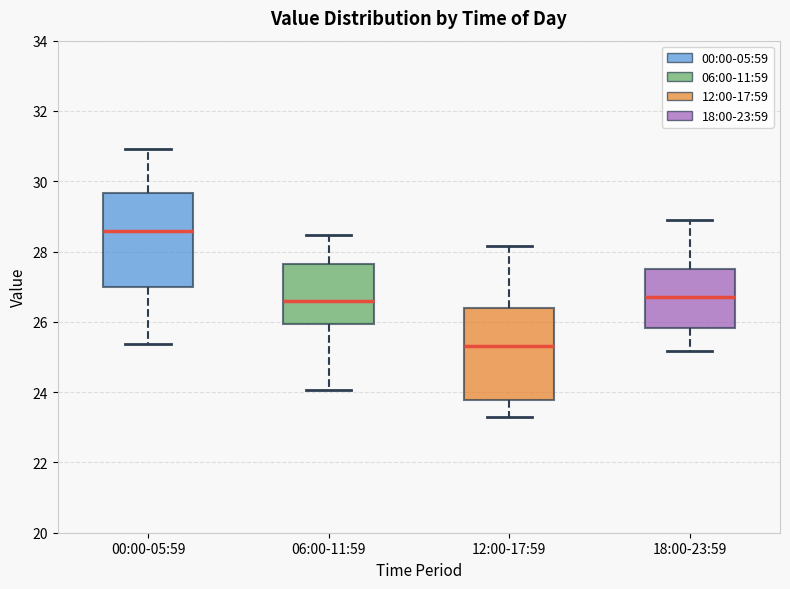

Which box has the lowest median line?

12:00-17:59